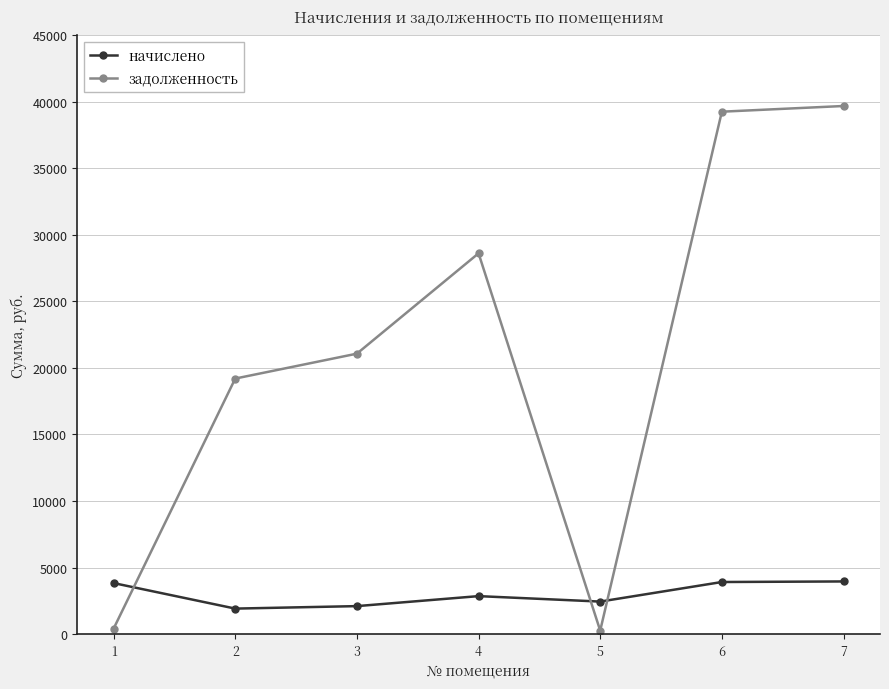

How many interior local valleys does the начислено series have?

2